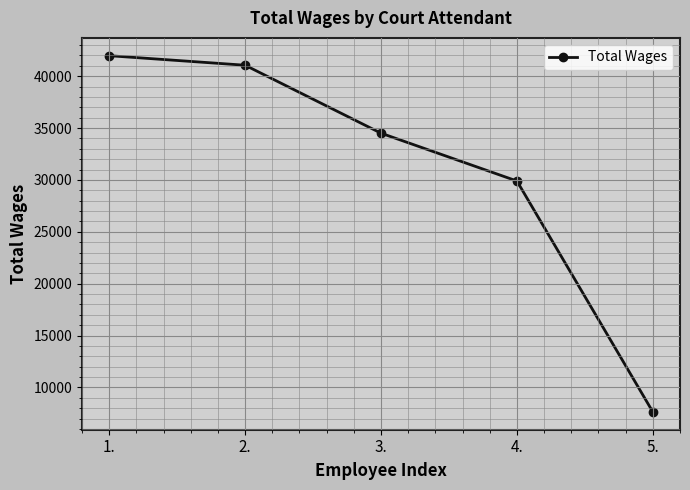

The chart shows a value of 10932 at 3.. True or false?

False